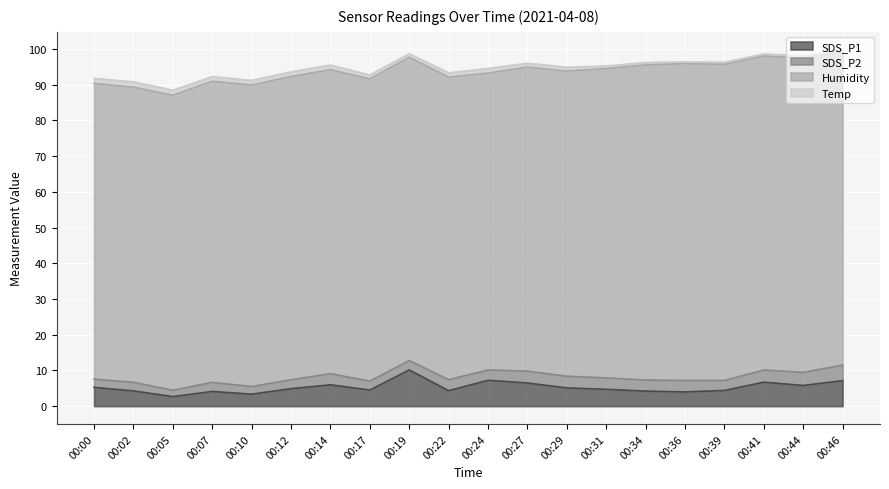

Read the Humidity value at 00:34.

88.2